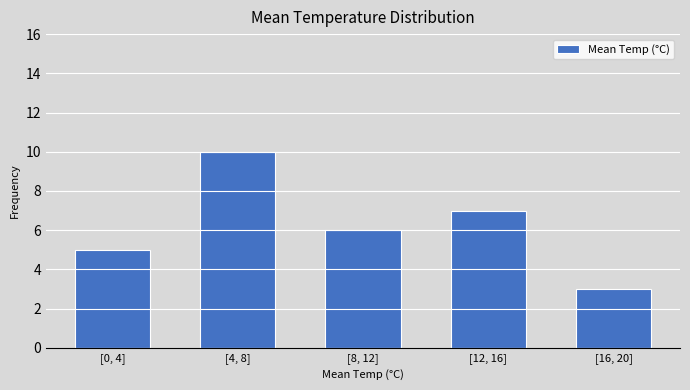

Reading right to left, list all the values displayed in this chart.

3	7	6	10	5